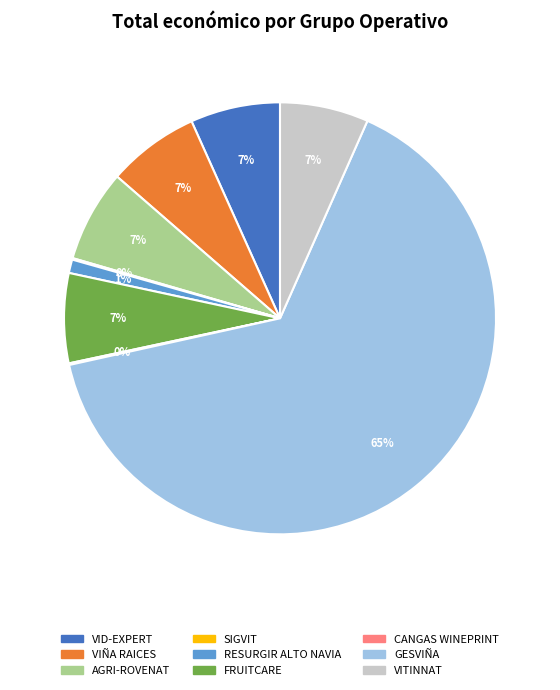

Is GESVIÑA the majority of the pie?

Yes